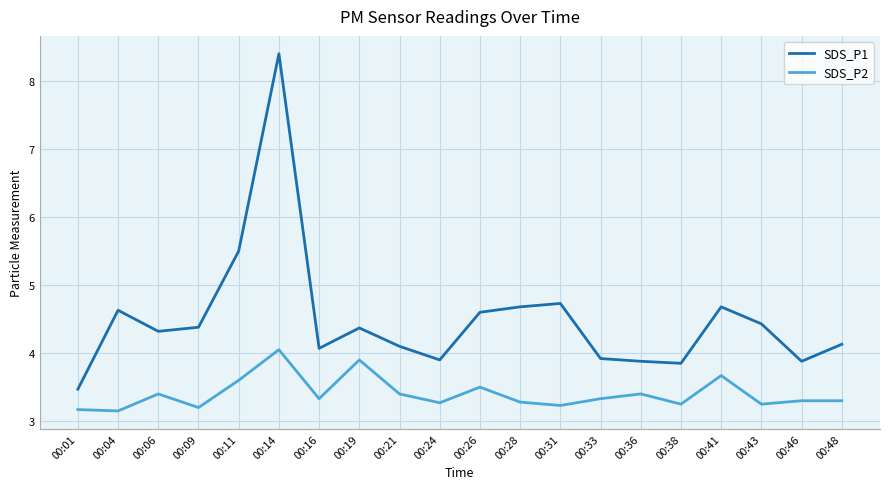

At which category is the sum across all series the highest?

00:14